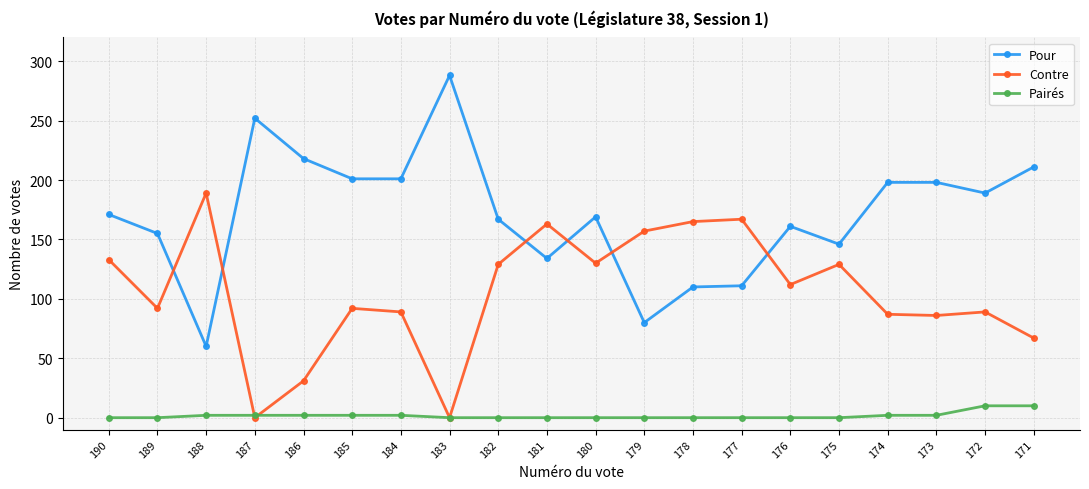

What is the maximum value for Pour?

288